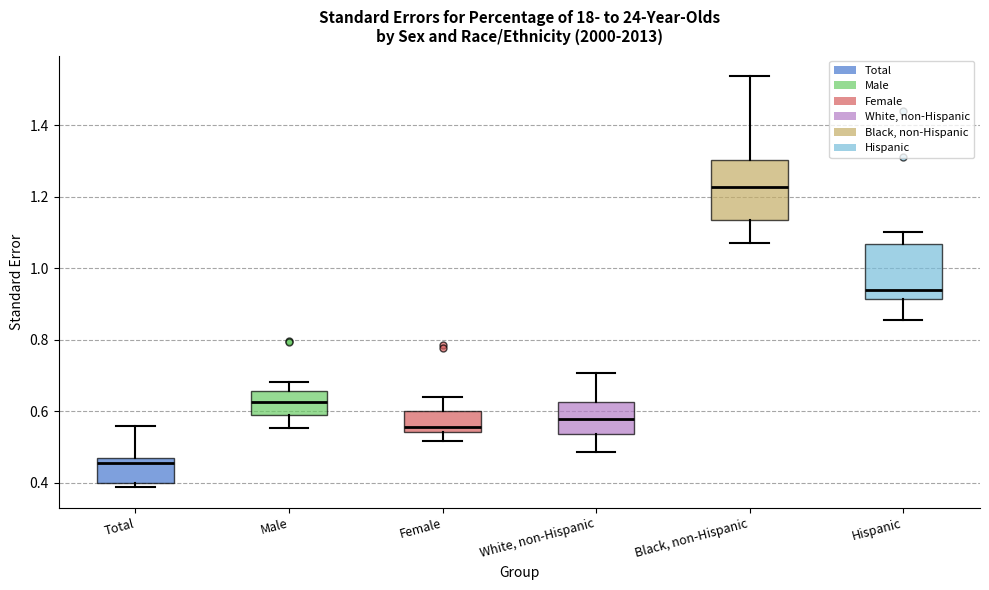

Where is the lower edge of the box for Total on the y-axis? The values are not printed on the chart, so give them approximately, as read against the axis.

0.40